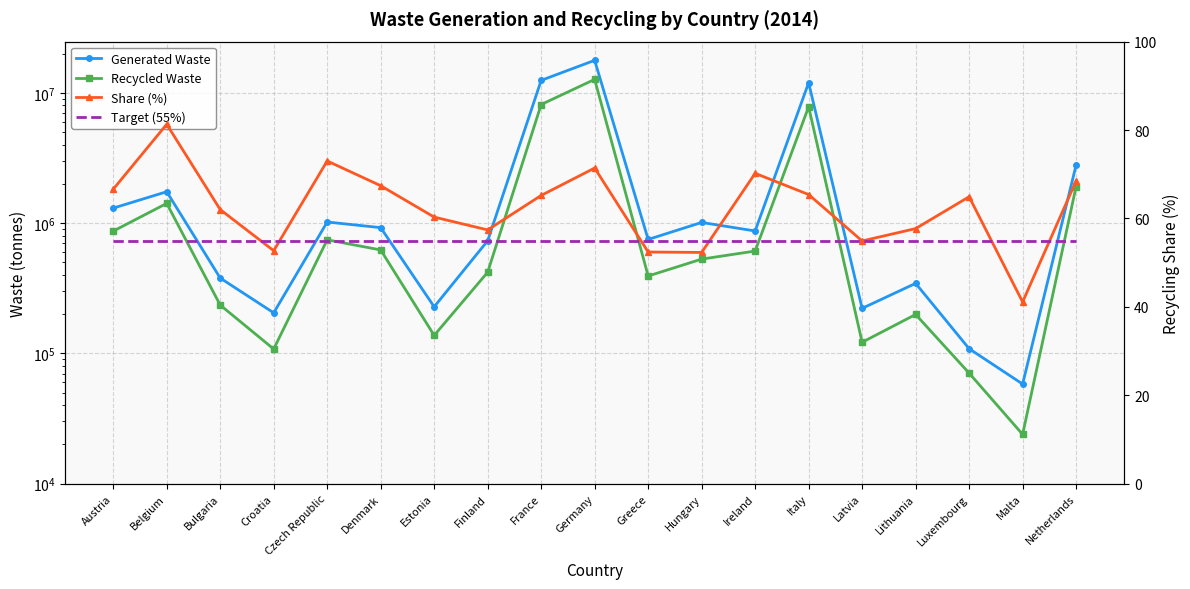

Which series has the largest range (max minus min)?

Generated Waste